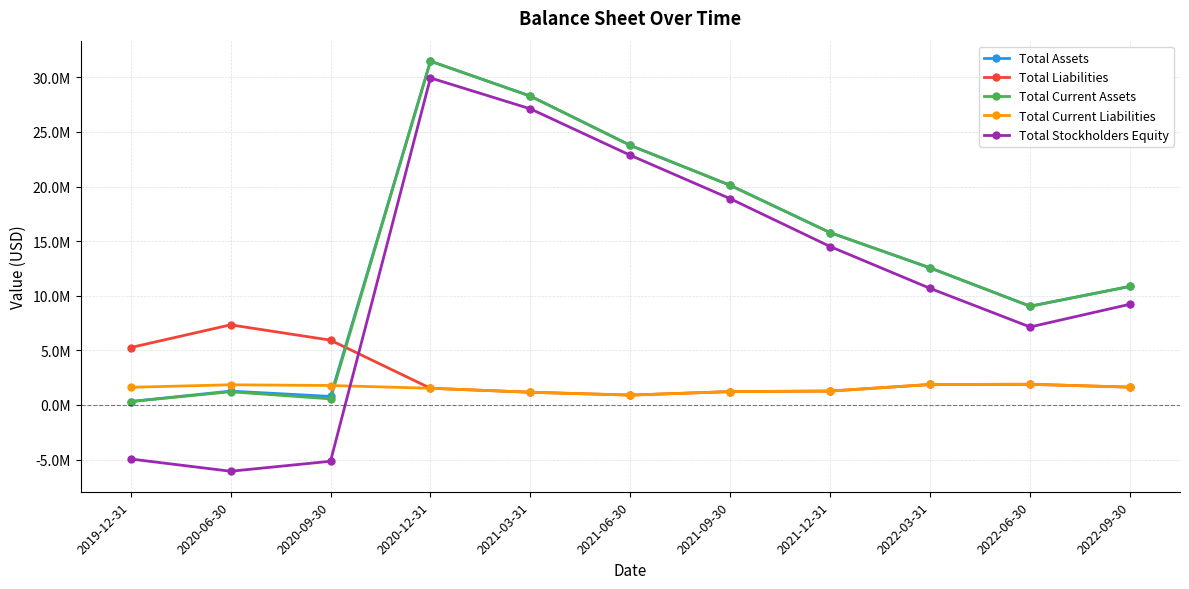

Between 2020-09-30 and 2021-03-31, which series saw the biggest shift?

Total Stockholders Equity